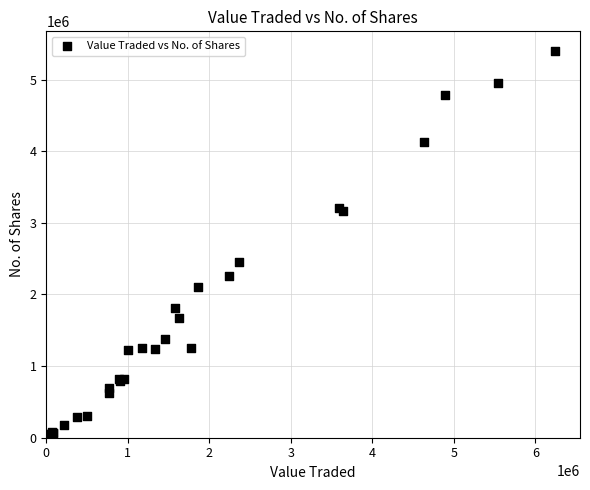

What Y value in the scatter plot is closest to 2708662?

2459144